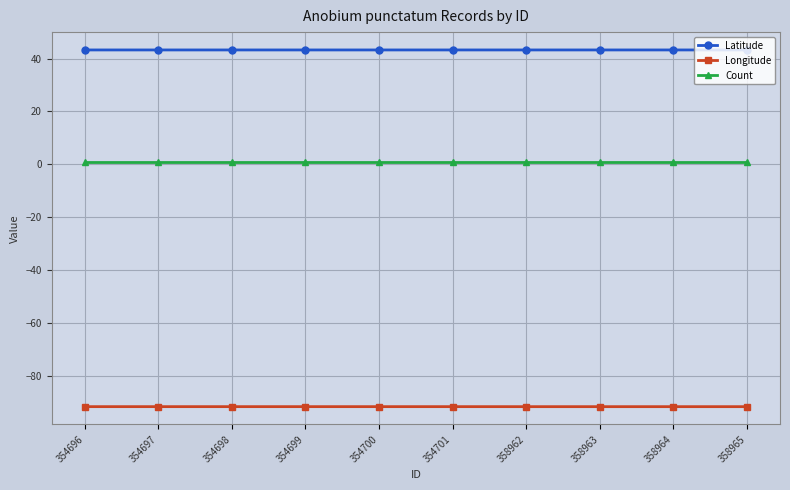

What is the minimum value shown in the chart?

-91.8